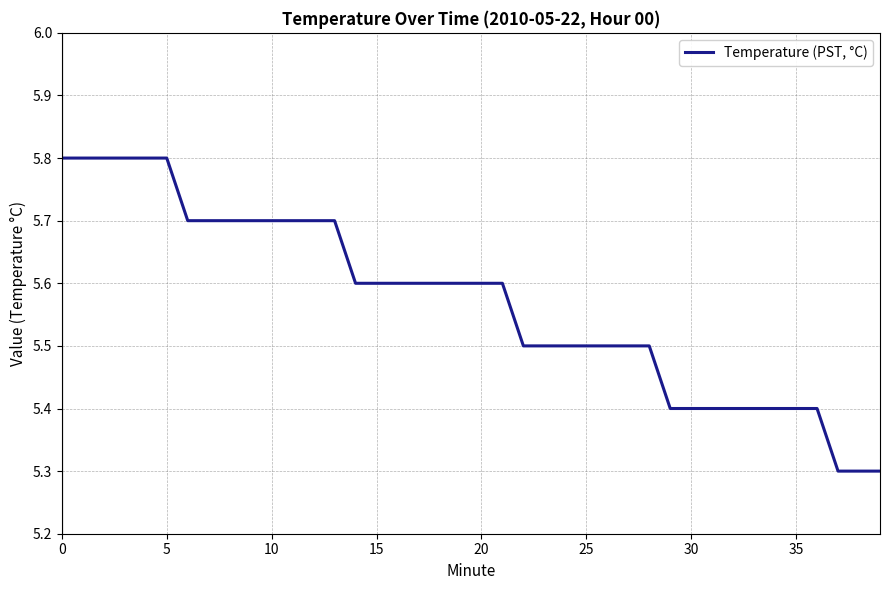

What is the maximum value shown in the chart?

5.8